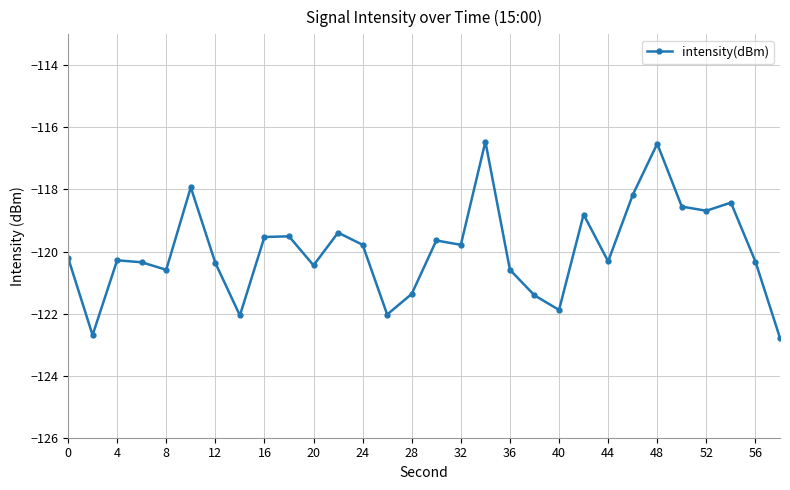

What is the difference between the maximum and minimum values?

6.3